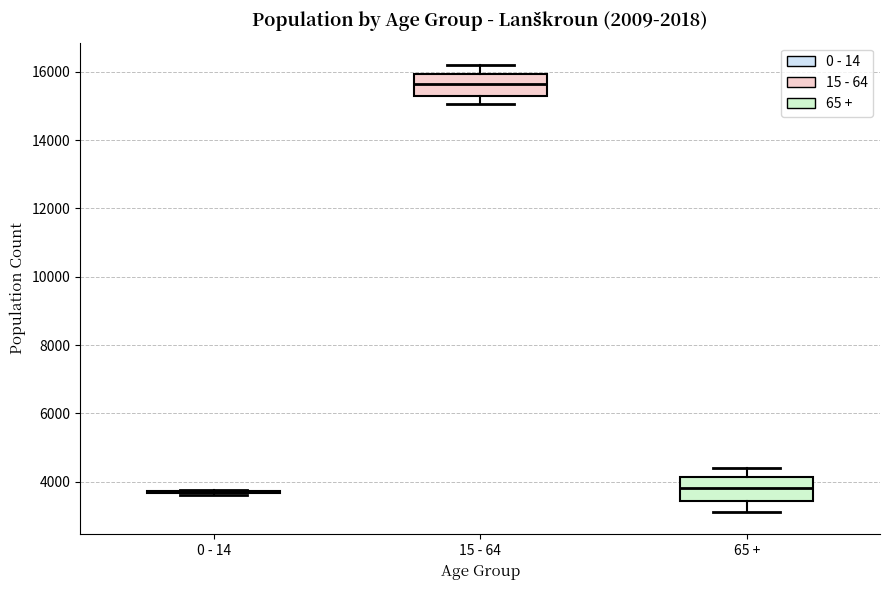

Reading left to right, read every box against the y-axis: the position of its median line, the range the box covers, and the ends of its whiskers. The values are not printed on the chart, so give them approximately, as read against the axis.

0 - 14: box collapsed to a line at 3800, whiskers 3600 to 3800
15 - 64: median 15600, box 15200 to 16000, whiskers 15000 to 16200
65 +: median 3800, box 3400 to 4200, whiskers 3200 to 4400